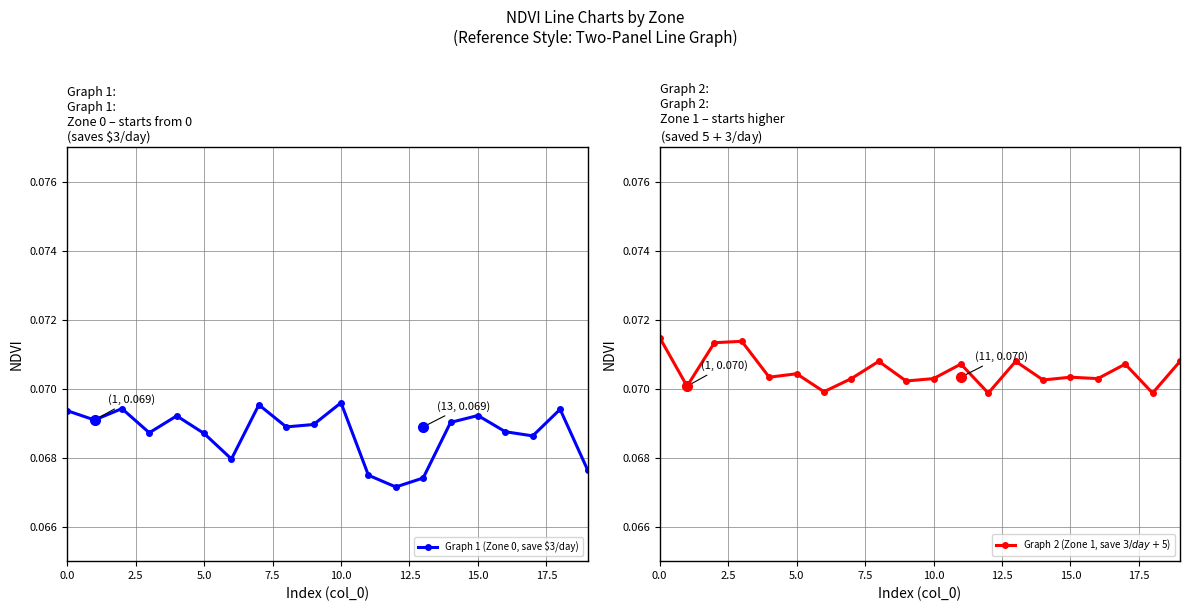

How many Graph 1 (Zone 0, save $3/day) values are between 0 and 1?

20